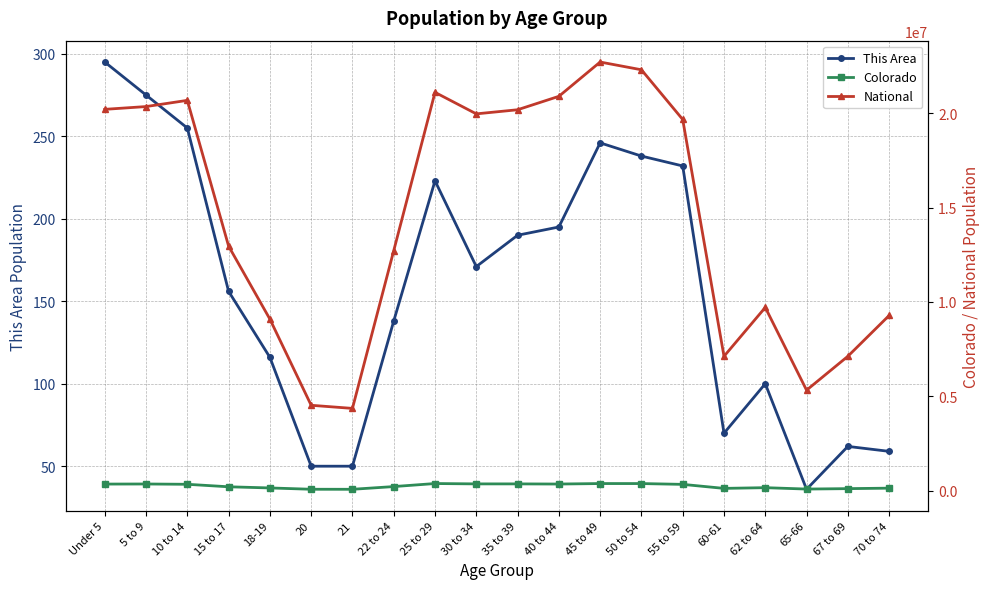

Which series has the largest range (max minus min)?

National